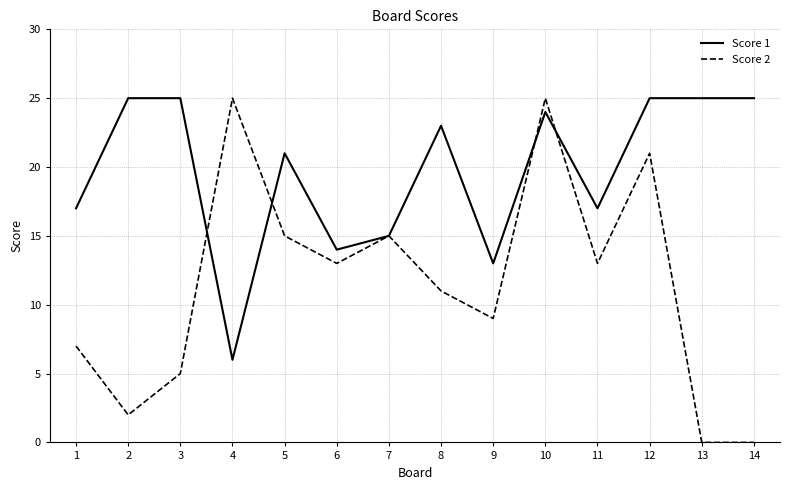

At which category does Score 1 reach its first local valley?

4